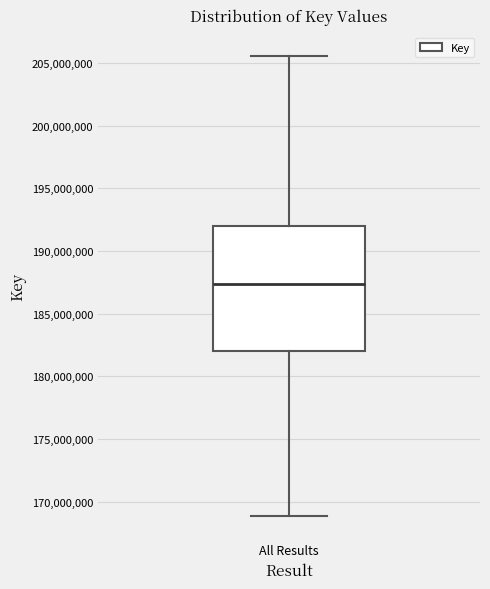

Transcribe this box plot: give where the median line is, the range the box spans, and where the two whiskers end, as read against the y-axis. The values are not printed on the chart, so give them approximately, as read against the axis.

median 187500000, box 182000000 to 192000000, whiskers 169000000 to 205500000